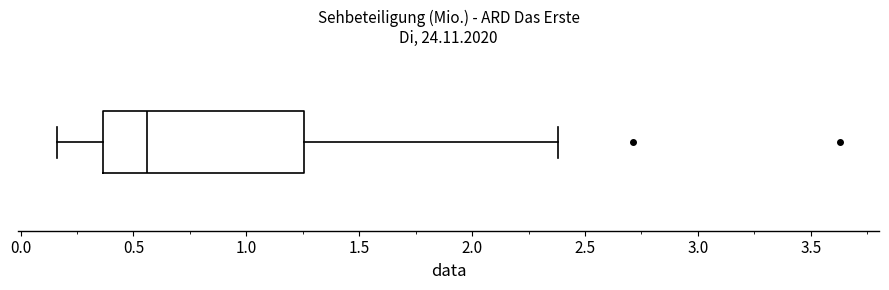

Read this box plot against the x-axis: the position of the median line, the range covered by the box, and the ends of both whiskers. The values are not printed on the chart, so give them approximately, as read against the axis.

median 0.55, box 0.35 to 1.25, whiskers 0.15 to 2.40